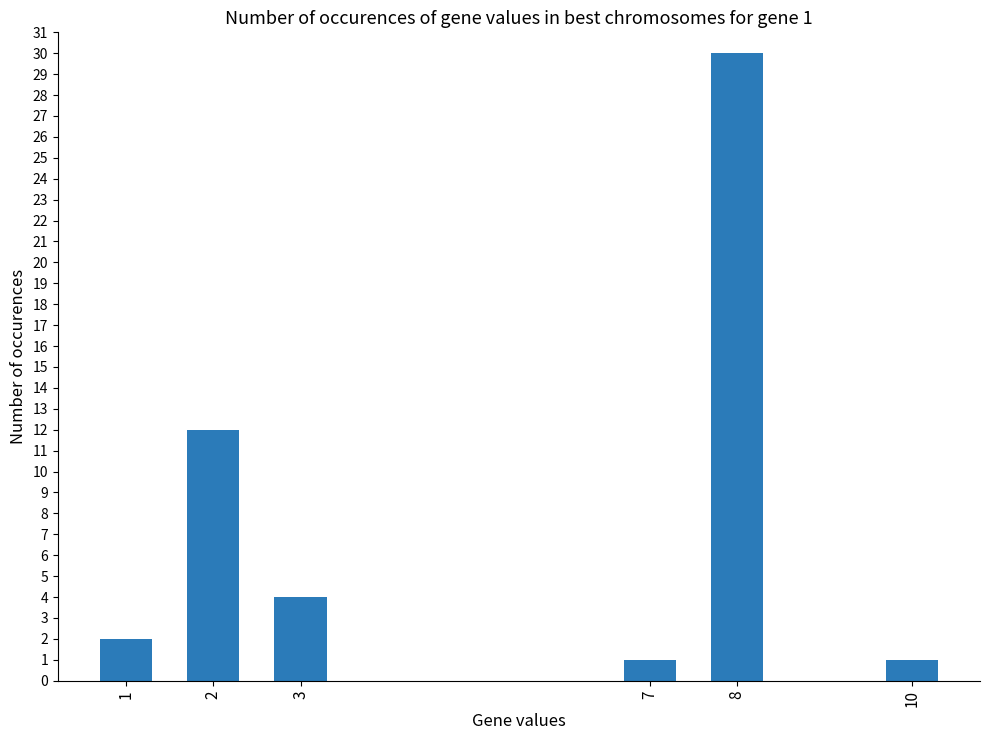

Reading left to right, list all the values displayed in this chart.

1=2	2=12	3=4	7=1	8=30	10=1